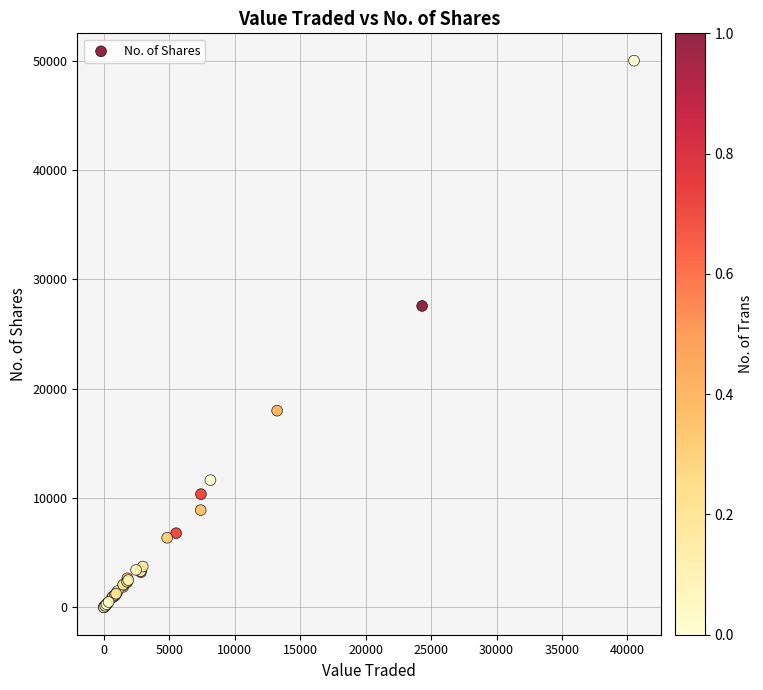

What Y value in the scatter plot is closest to 25003?

27571